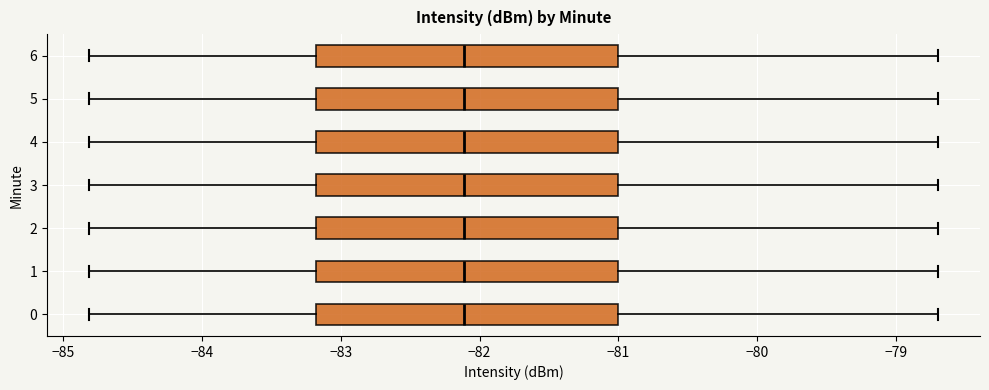

Reading bottom to top, transcribe this box plot: for each box, give where its median line is, the range the box spans, and where its two whiskers end, as read against the x-axis. The values are not printed on the chart, so give them approximately, as read against the axis.

0: median -82.1, box -83.2 to -81.0, whiskers -84.8 to -78.7
1: median -82.1, box -83.2 to -81.0, whiskers -84.8 to -78.7
2: median -82.1, box -83.2 to -81.0, whiskers -84.8 to -78.7
3: median -82.1, box -83.2 to -81.0, whiskers -84.8 to -78.7
4: median -82.1, box -83.2 to -81.0, whiskers -84.8 to -78.7
5: median -82.1, box -83.2 to -81.0, whiskers -84.8 to -78.7
6: median -82.1, box -83.2 to -81.0, whiskers -84.8 to -78.7